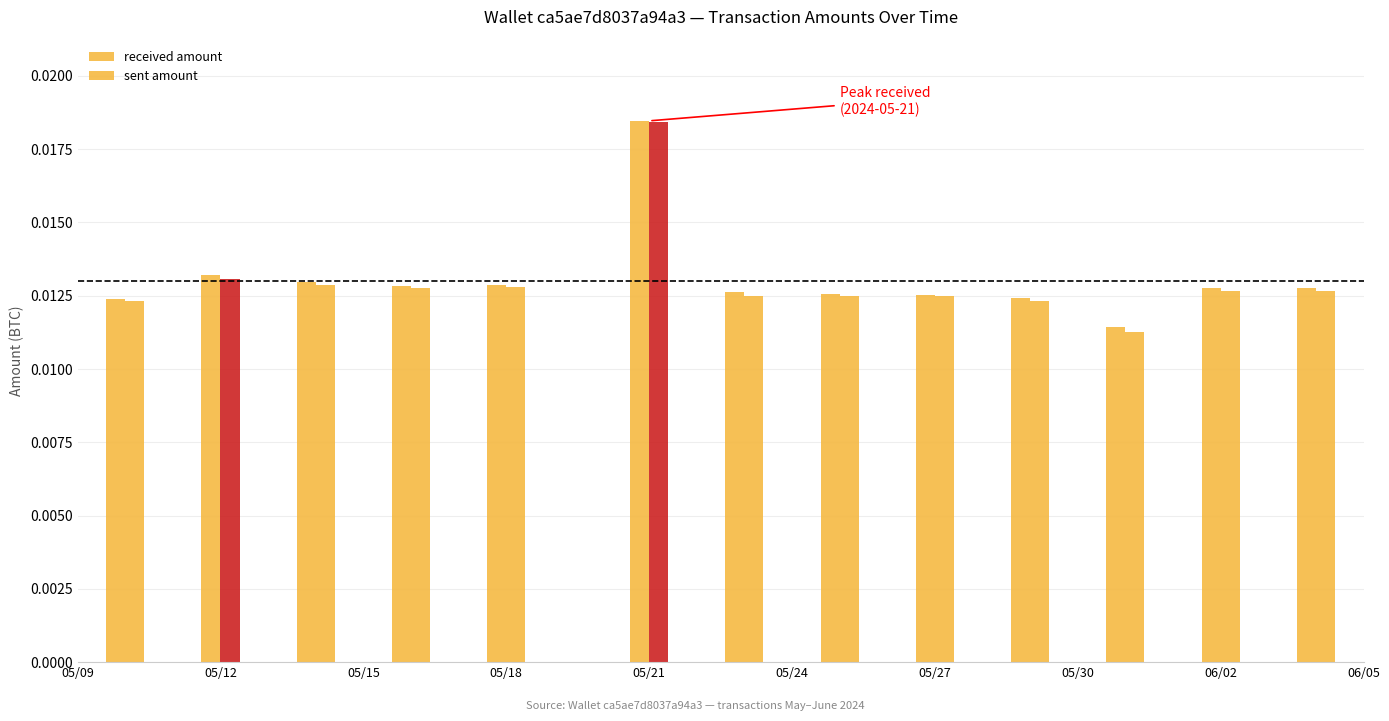

True or false: the data shows 0.0 at 06/05.

False